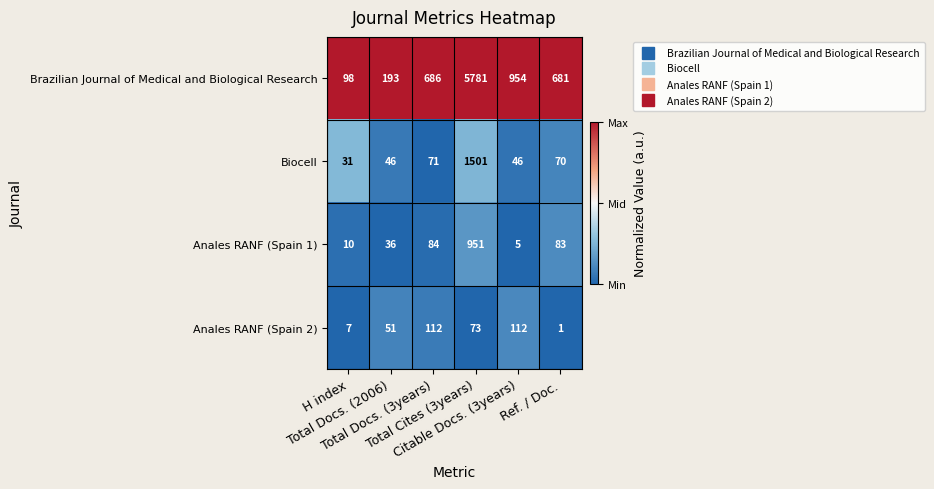

Rank the series by their maximum value, from highest to lowest.

Brazilian Journal of Medical and Biological Research, Biocell, Anales RANF (Spain 1), Anales RANF (Spain 2)